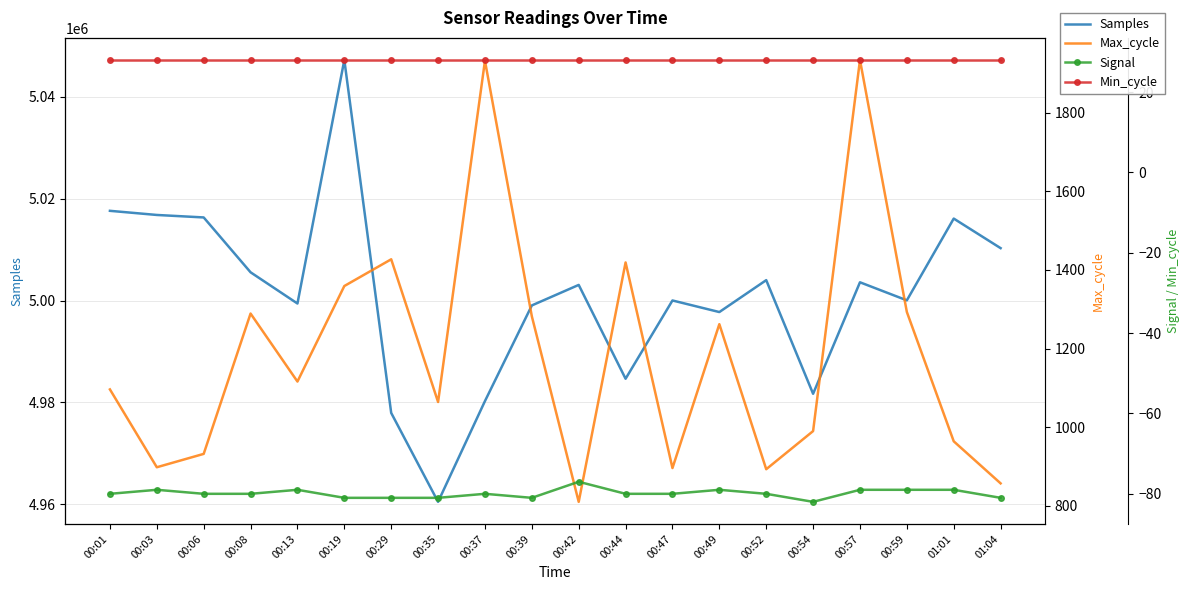

Between 00:35 and 00:54, which series saw the biggest shift?

Samples